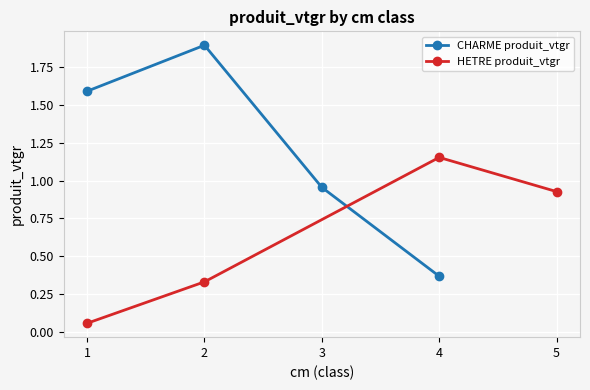

Which label corresponds to the smallest value in the chart?

1